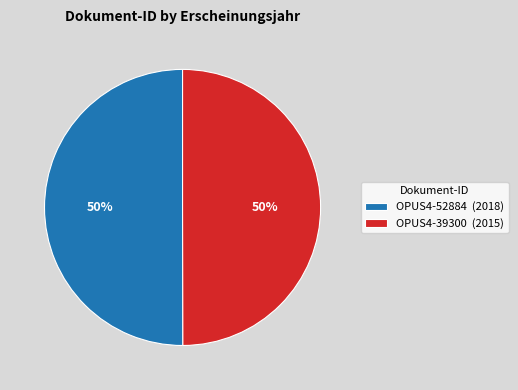

Count the number of slices in the pie.

2